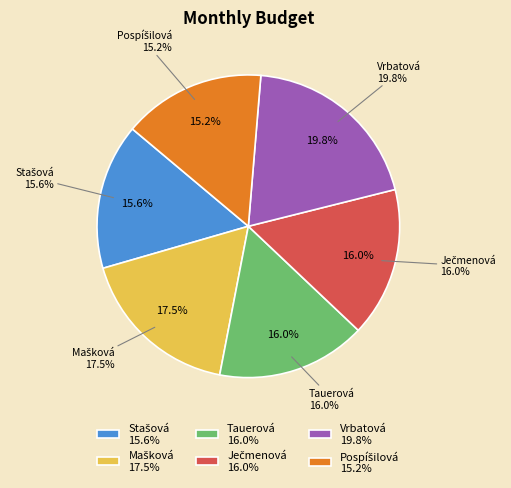

Does any single category account for the majority?

No